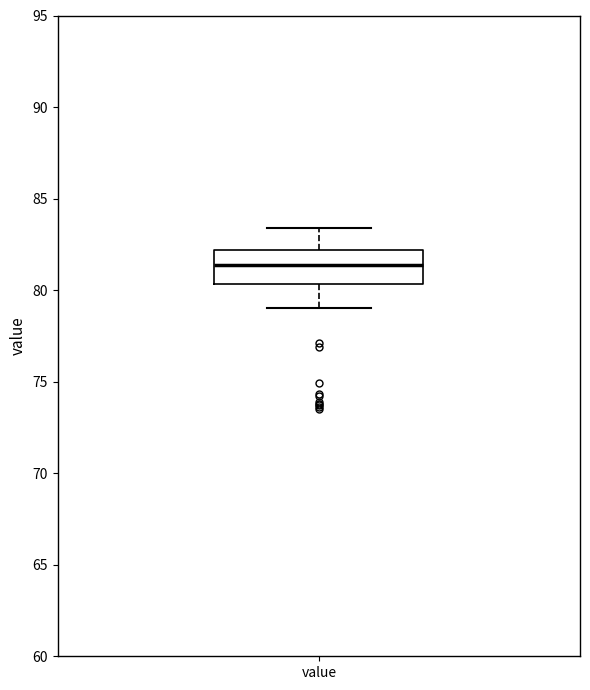

Where does the lower whisker of the box for value end on the y-axis? The values are not printed on the chart, so give them approximately, as read against the axis.

79.0